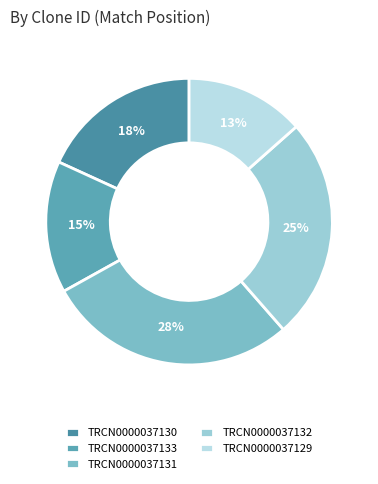

Count the number of slices in the pie.

5